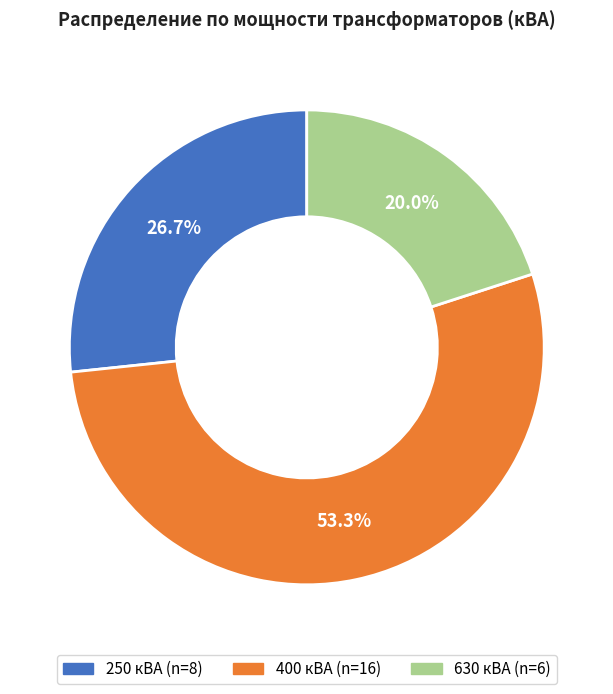

Is there any slice that represents more than half of the pie?

Yes